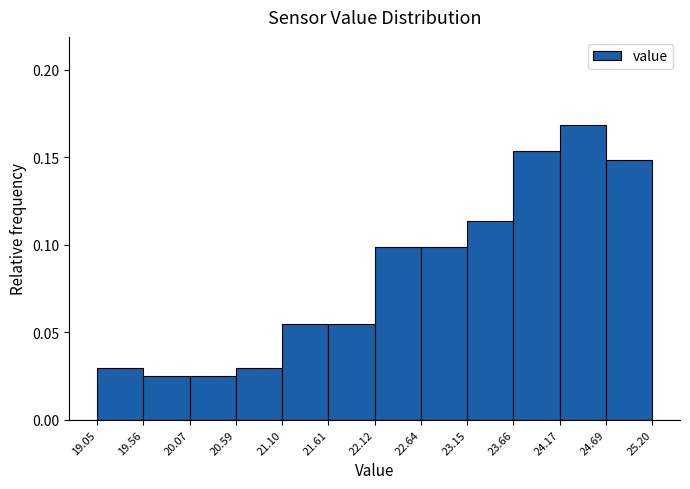

What is the height of the bar covering 24.69 to 25.20 on the x-axis? The values are not printed on the chart, so give them approximately, as read against the axis.

0.150